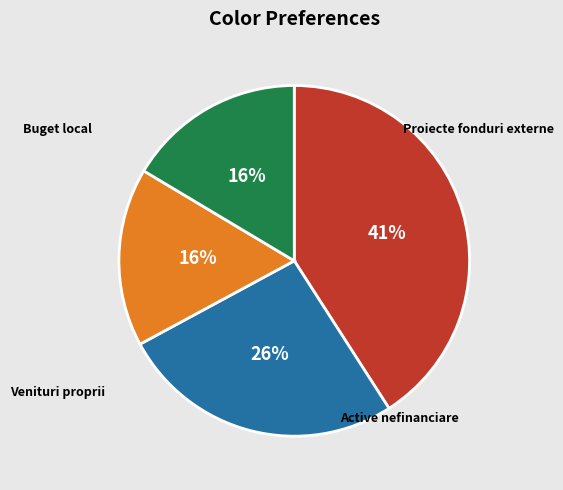

How many segments does this pie chart have?

4